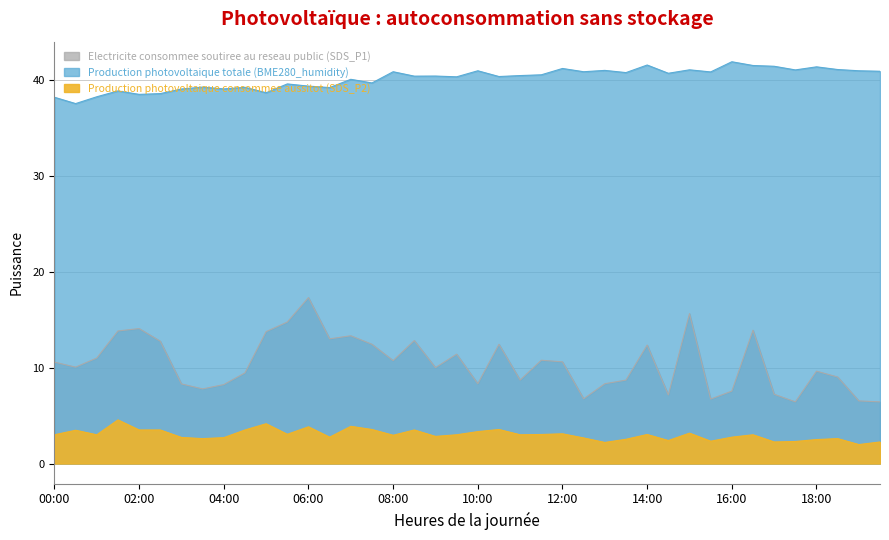

What is the total value across all series at 17:30?

49.8